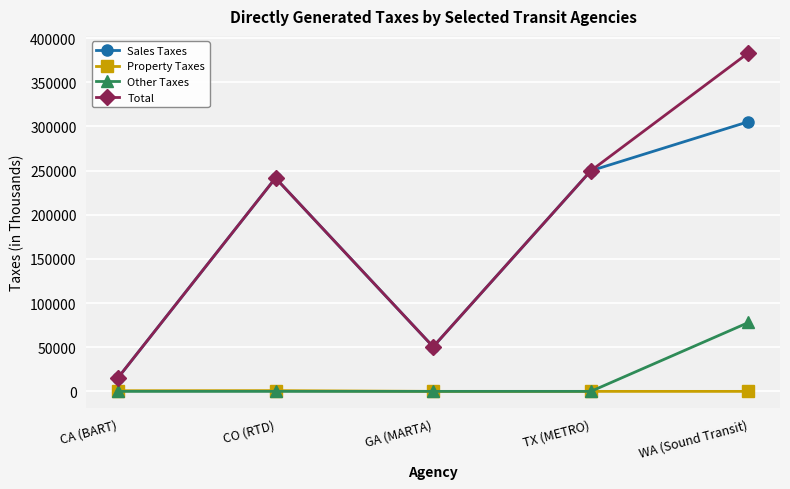

Which series has the largest total across all categories?

Total